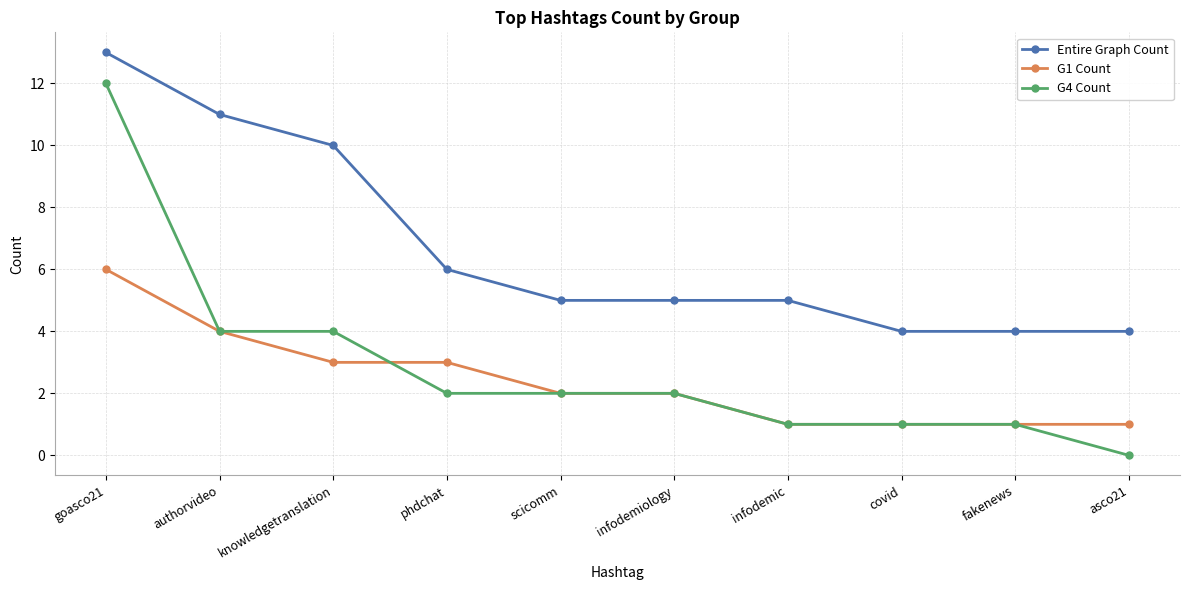

List the series in order of their peak value, highest first.

Entire Graph Count, G4 Count, G1 Count